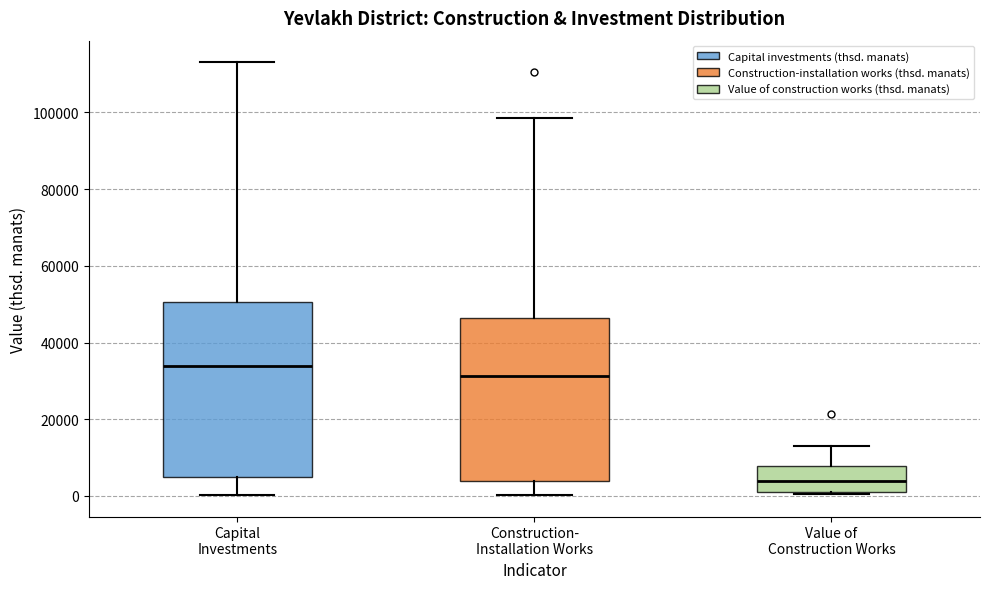

Which box has the highest median line?

Capital Investments